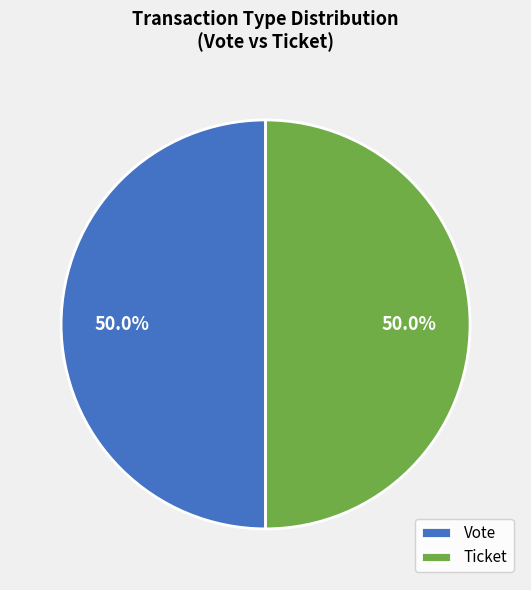

Is the sum of Ticket and Vote greater than half?

Yes